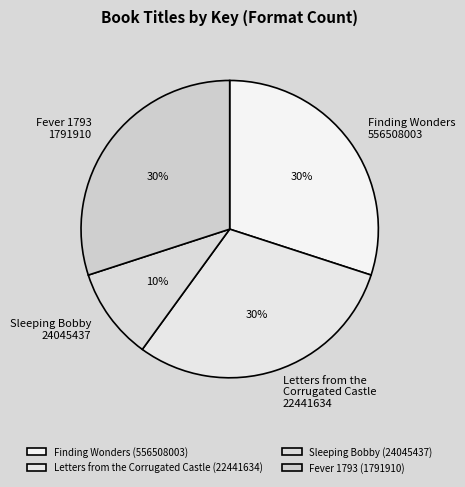

How many segments does this pie chart have?

4